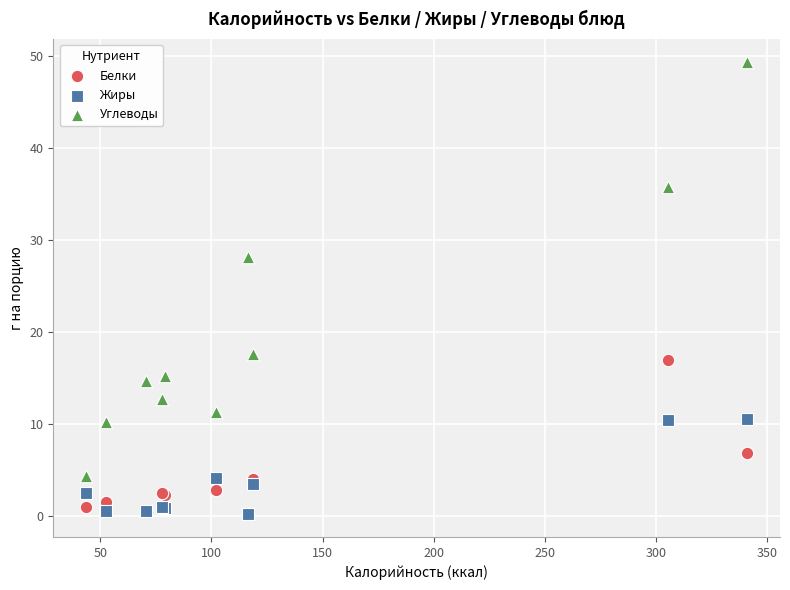

Which series reaches the maximum Y coordinate?

Углеводы